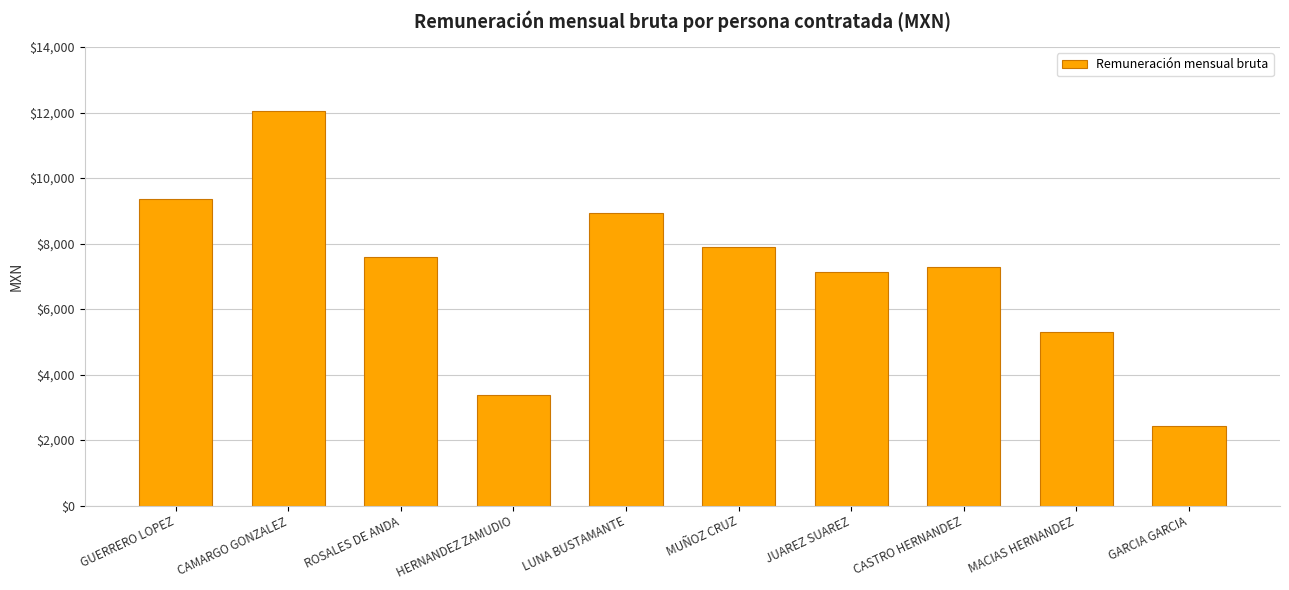

At which category does the chart reach its minimum across all series?

GARCIA GARCIA